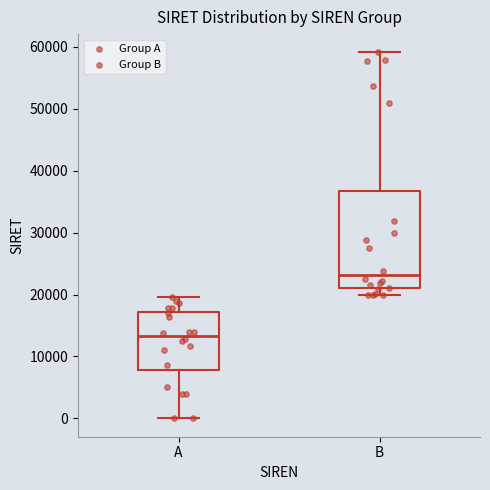

Reading left to right, transcribe this box plot: for each box, give where its median line is, the range the box spans, and where its two whiskers end, as read against the y-axis. The values are not printed on the chart, so give them approximately, as read against the axis.

A: median 13000, box 8000 to 17000, whiskers 0 to 20000
B: median 23000, box 21000 to 37000, whiskers 20000 to 59000